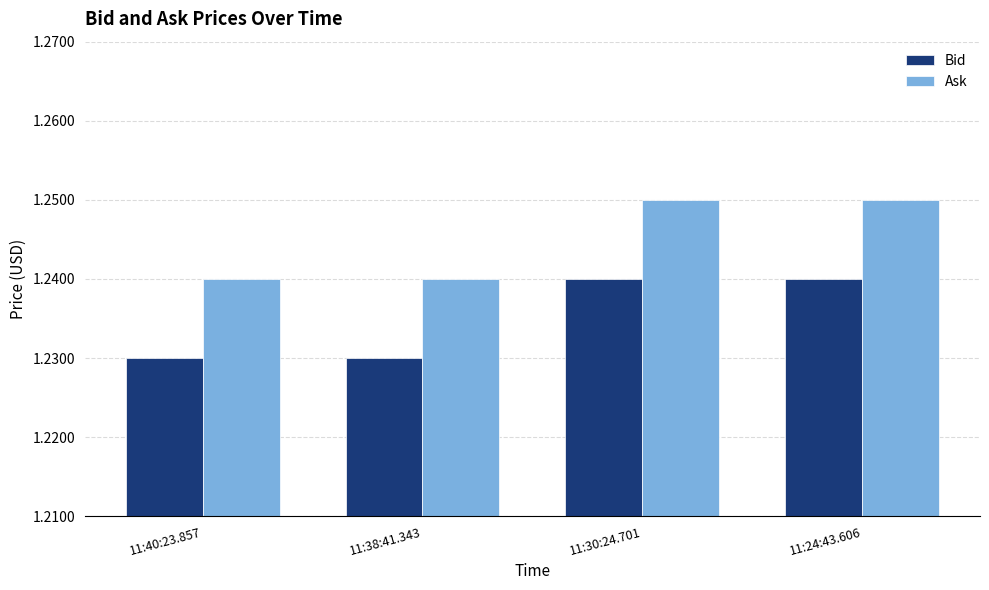

List the series in order of their overall mean, highest first.

Ask, Bid